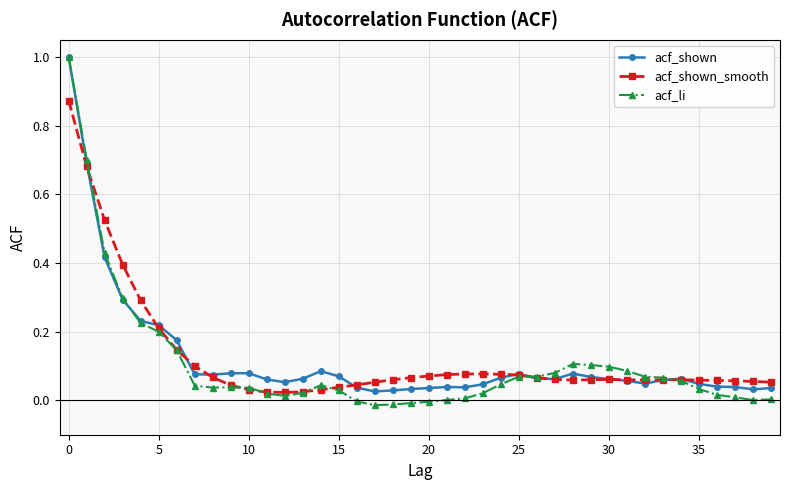

True or false: acf_shown has more than 2 points higher than both neighbors.

True